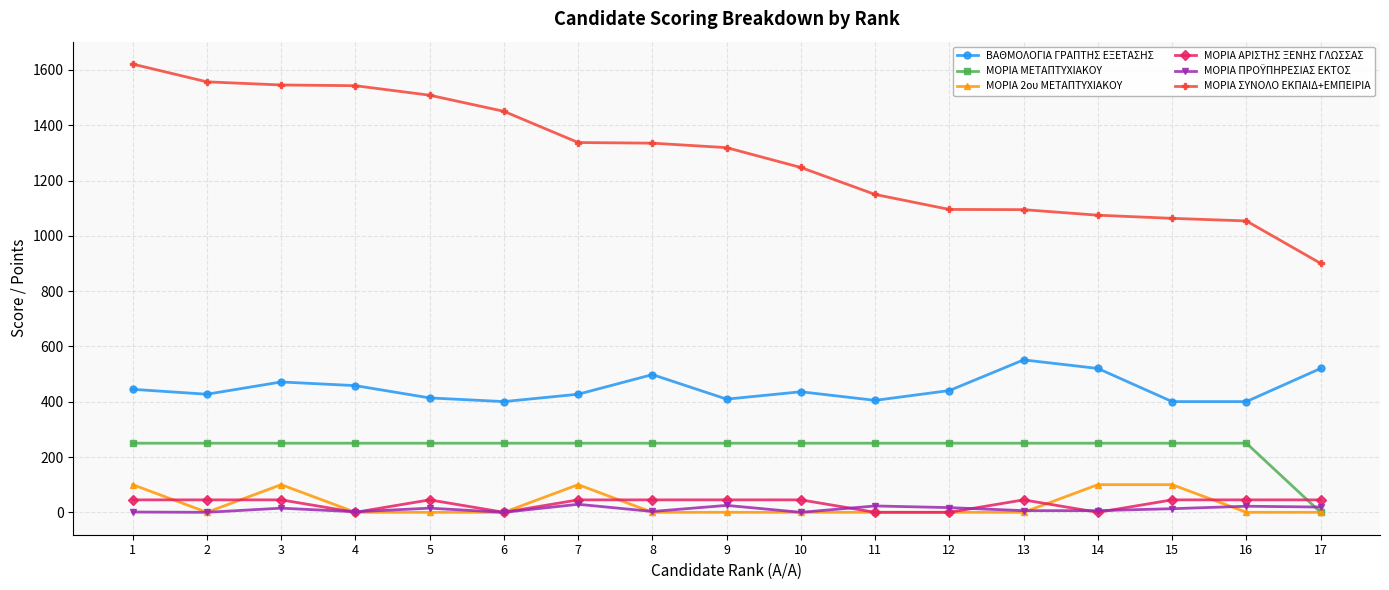

How many categories are shown in the chart?

17